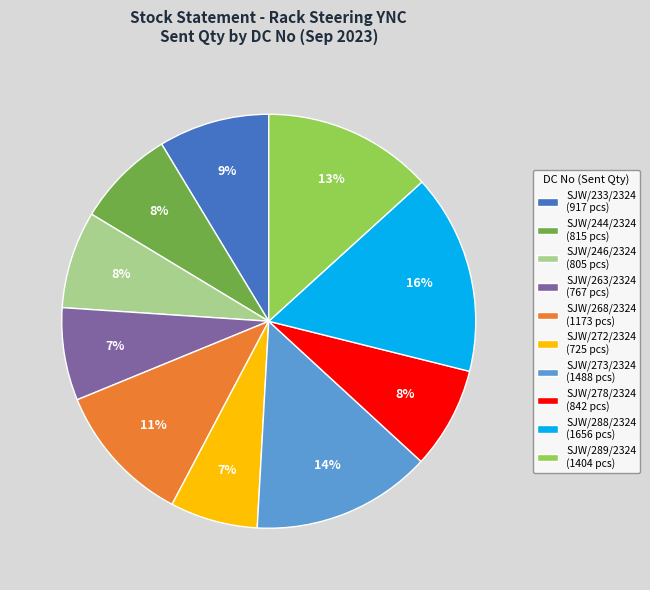

The SJW/268/2324 slice represents 3% of the pie. True or false?

False